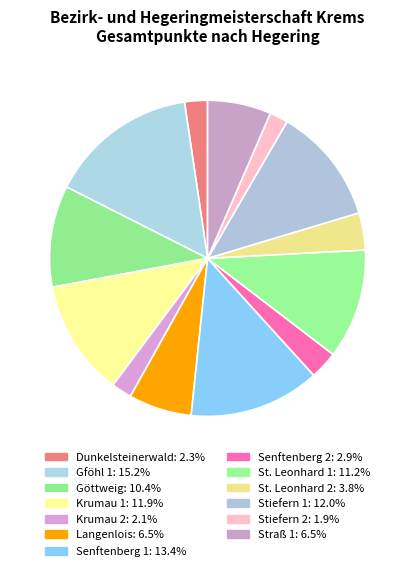

What portion of the pie excludes St. Leonhard 1?

88.8%